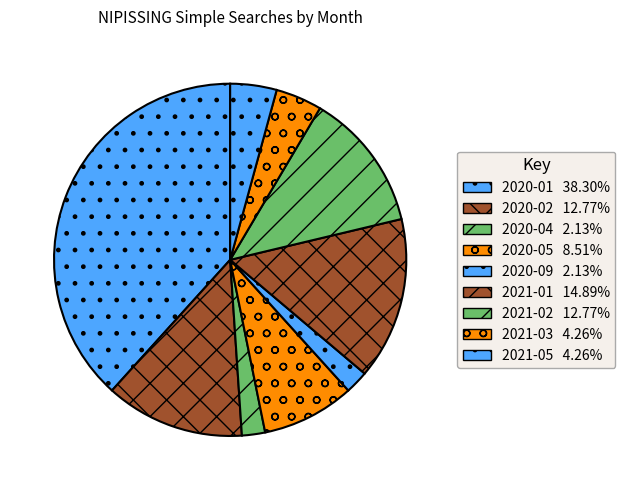

Which slice is the largest?

2020-01